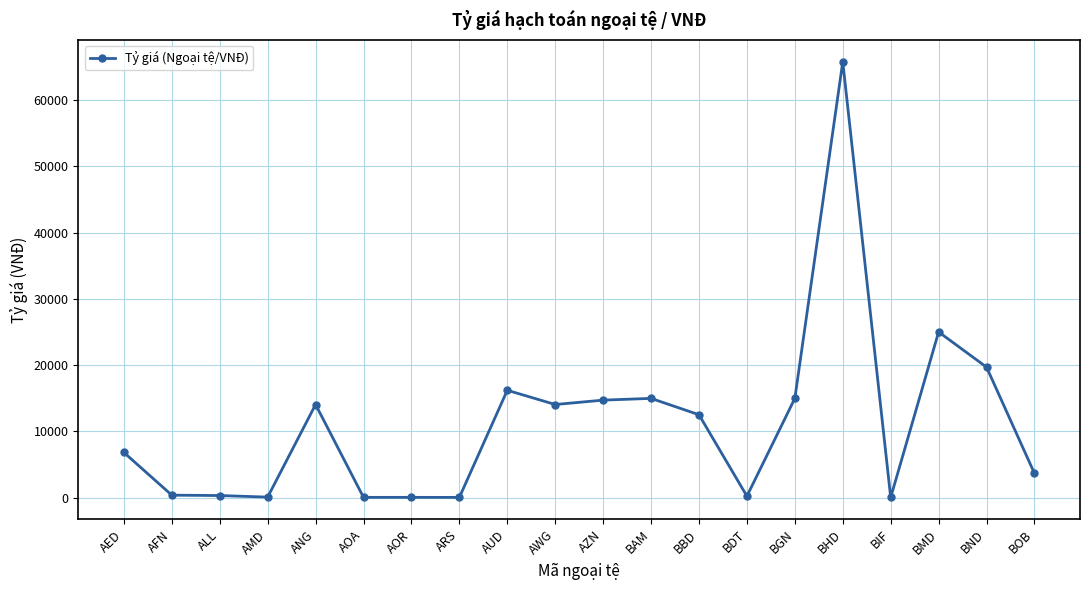

What is the label of the 13th point from the left?

BBD